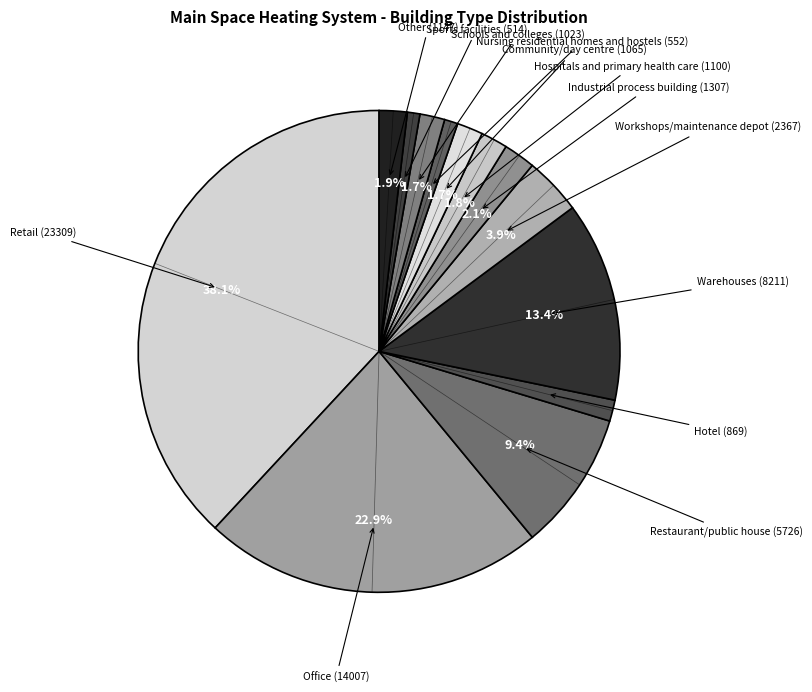

Is there a majority slice in this chart?

No